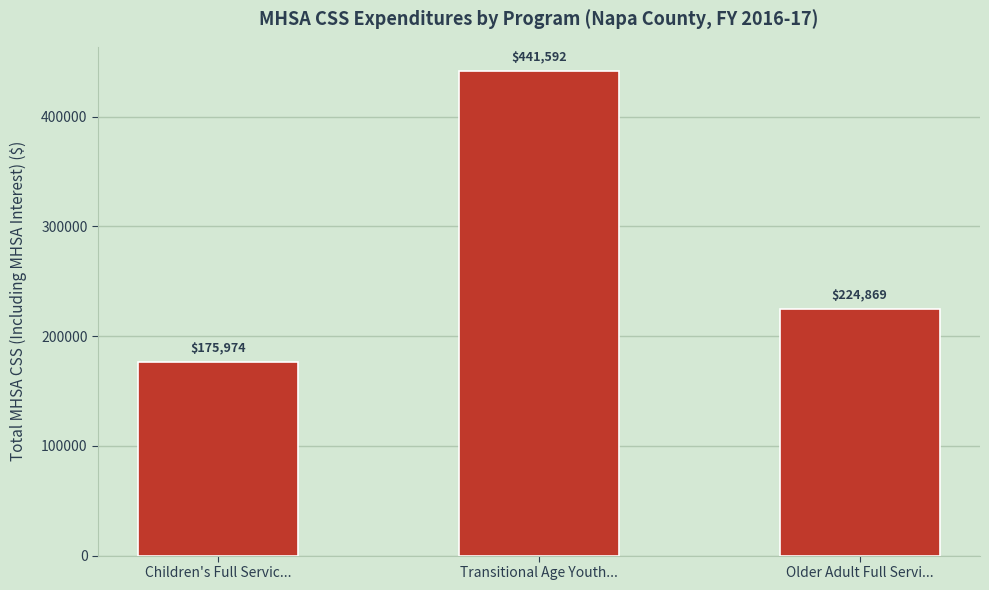

At which category does the chart reach its peak across all series?

Transitional Age Youth...